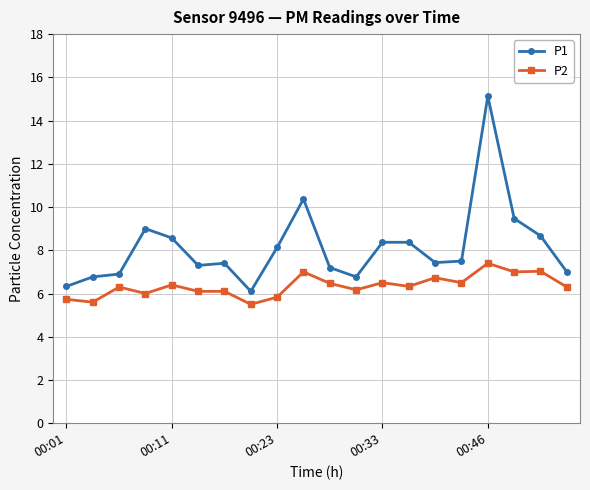

What is the sum of all P1 values?

162.8